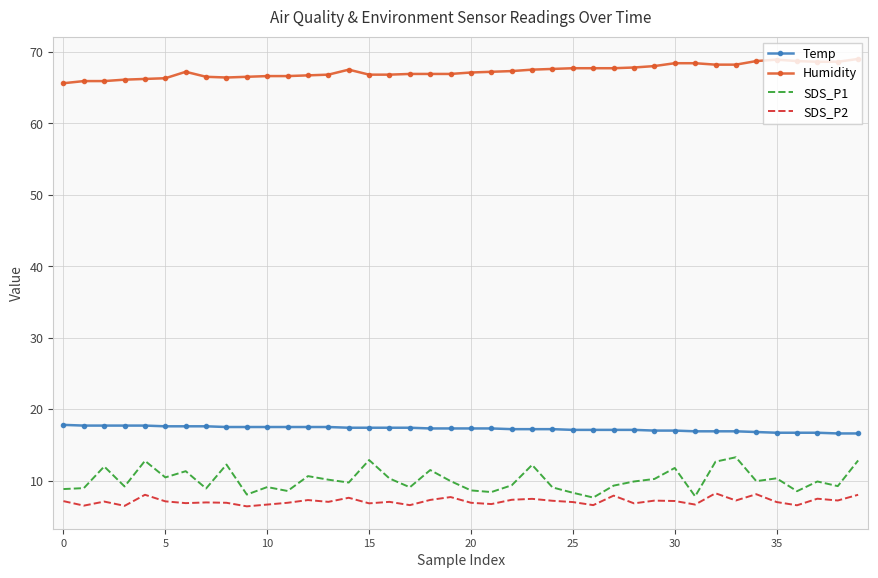

Which series has the widest spread of values?

SDS_P1